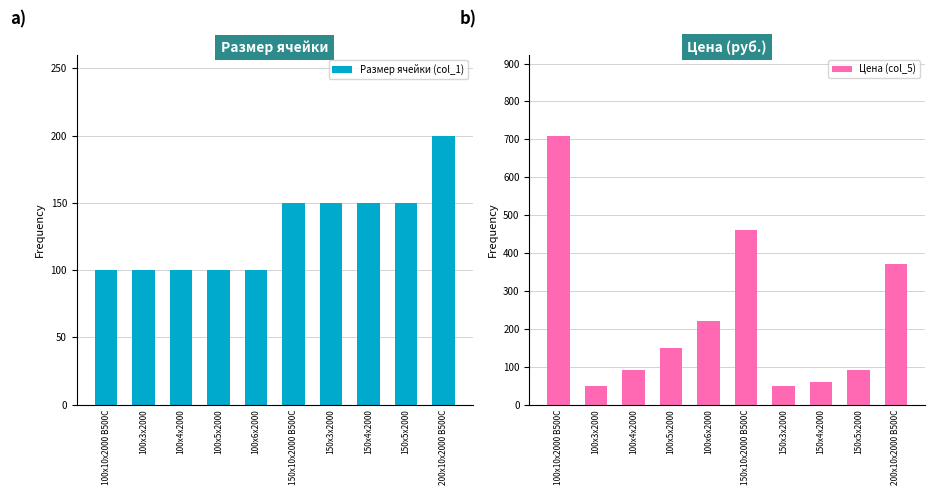

At which category does the chart reach its peak across all series?

100x10x2000 В500С